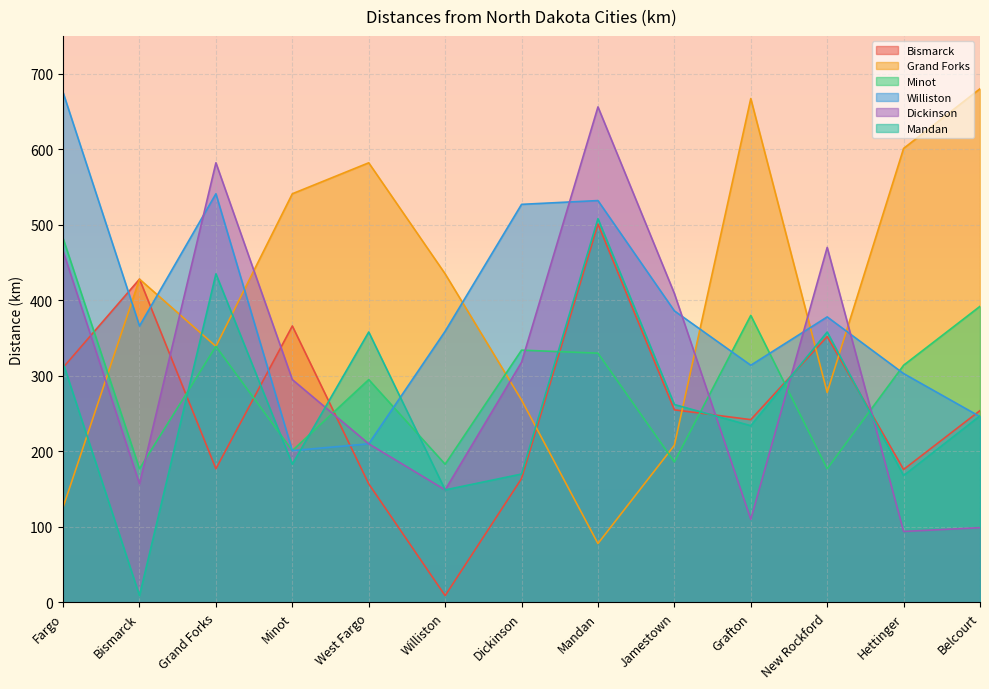

How many interior local peaks does the Mandan series have?

4